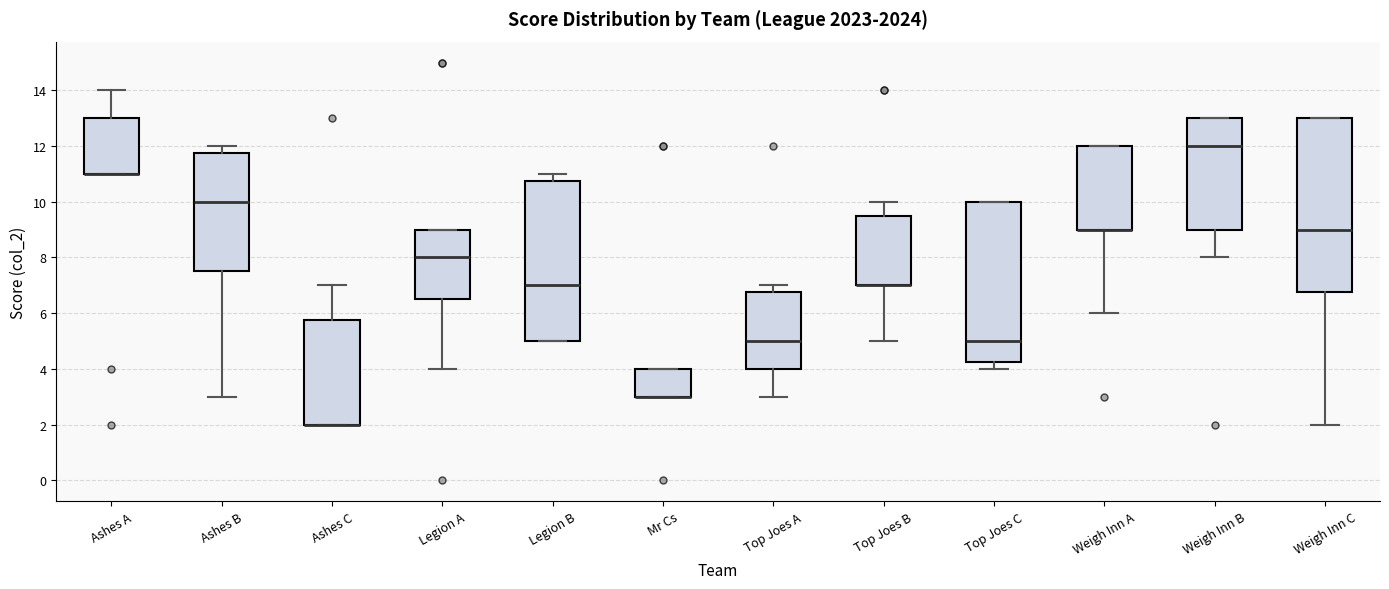

Comparing the boxes themselves (not the whiskers), which one is the tallest?

Weigh Inn C